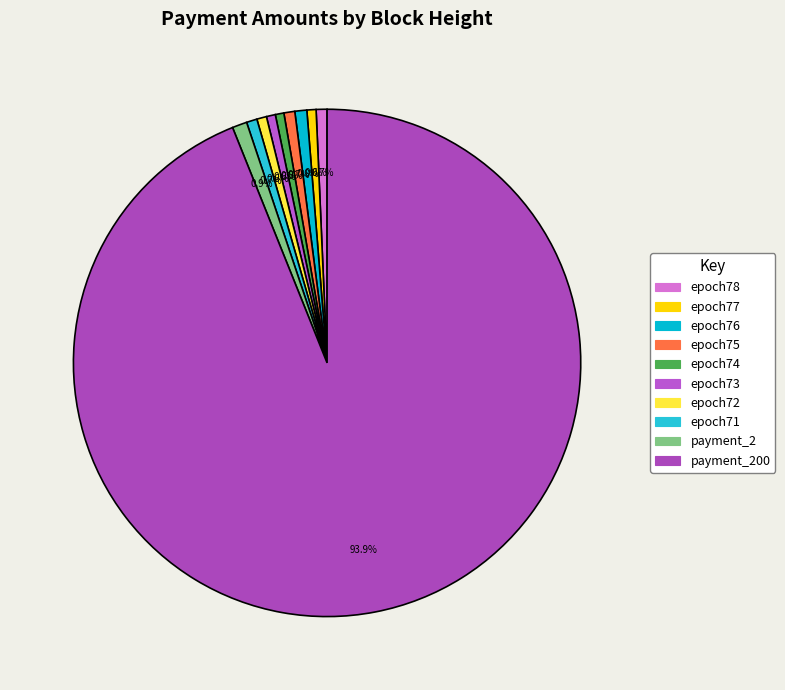

Which slice is the largest?

payment_200